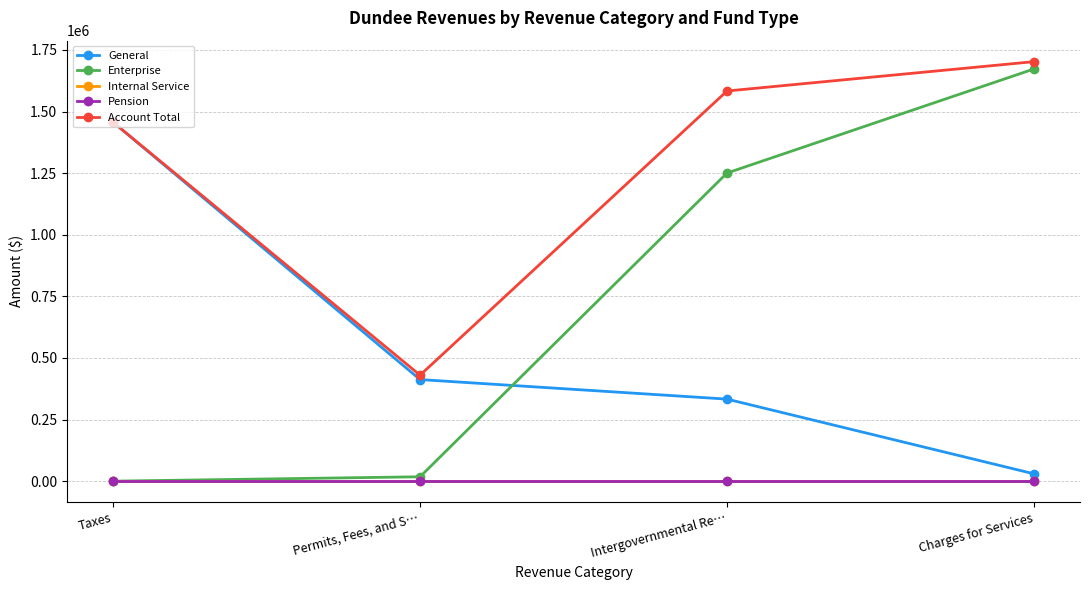

What is the difference between the Enterprise values at Charges for Services and Intergovernmental Re…?

422316